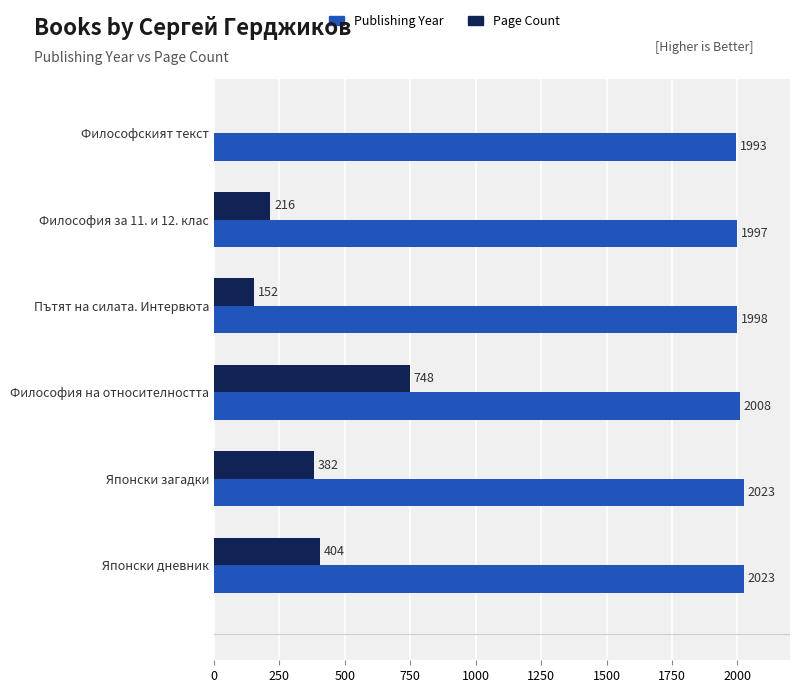

What is the maximum value for Publishing Year?

2023